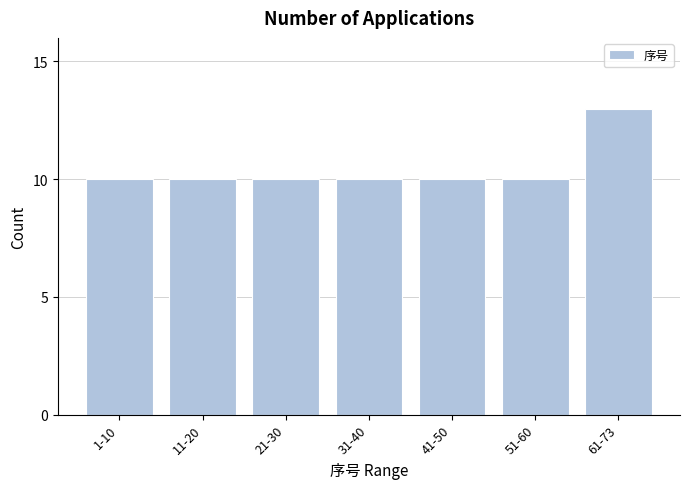

Reading left to right, transcribe all the data shown in this chart.

10	10	10	10	10	10	13